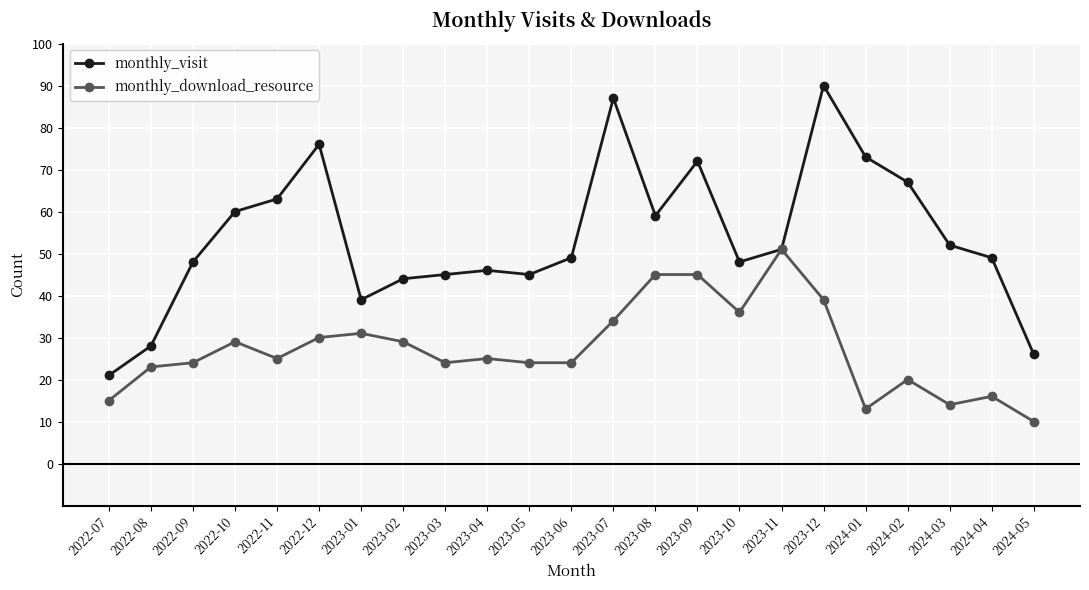

What is the total value across all series at 2023-11?

102